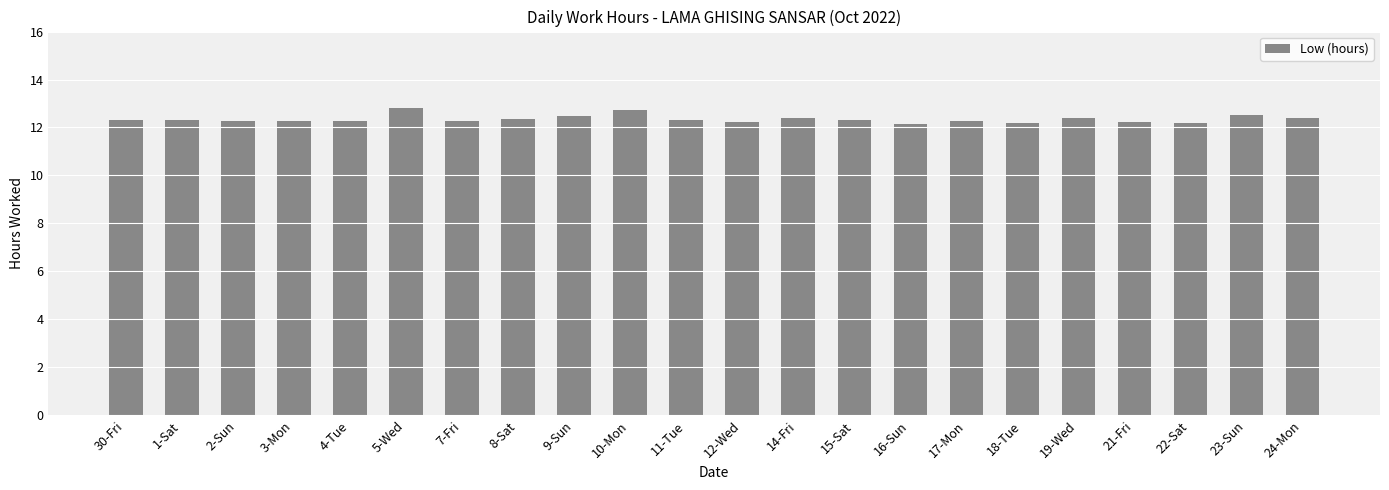

What is the smallest value displayed?

12.1